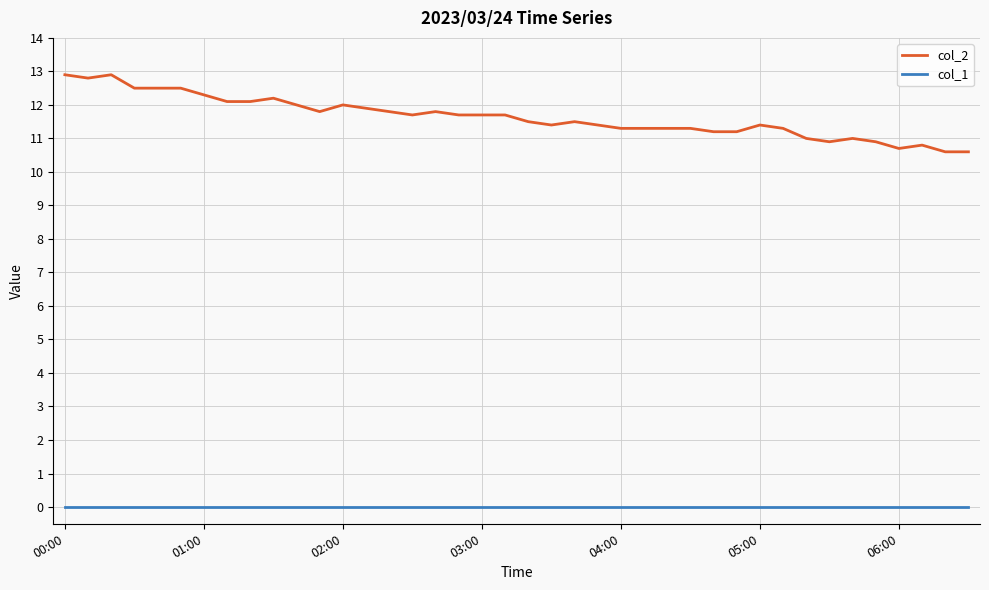

Which series has the largest range (max minus min)?

col_2